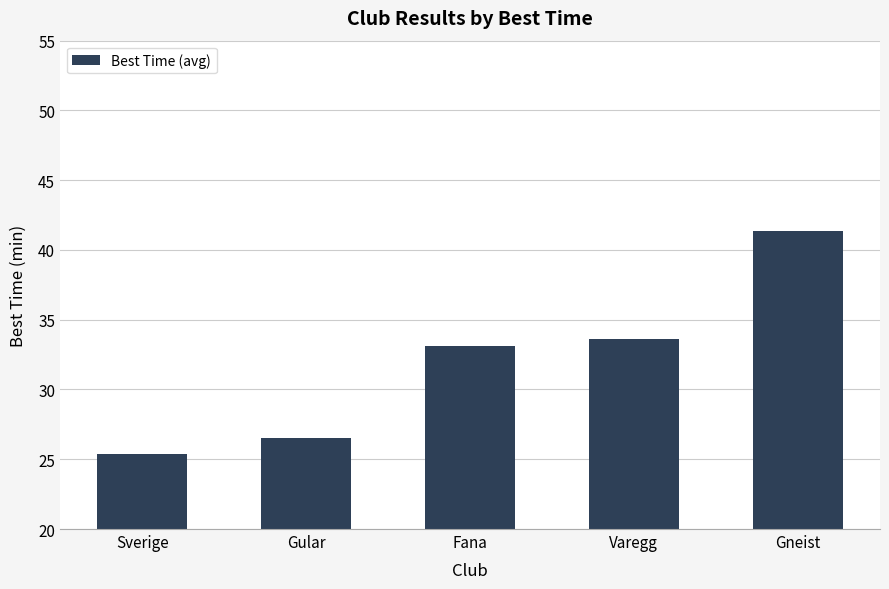

What is the difference between the values at Sverige and Gular?

1.1